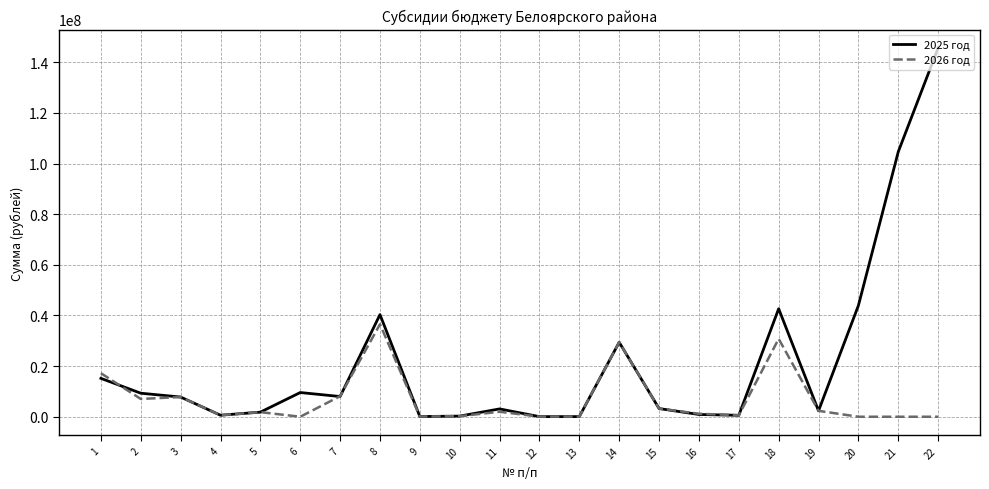

Which series has the largest total across all categories?

2025 год